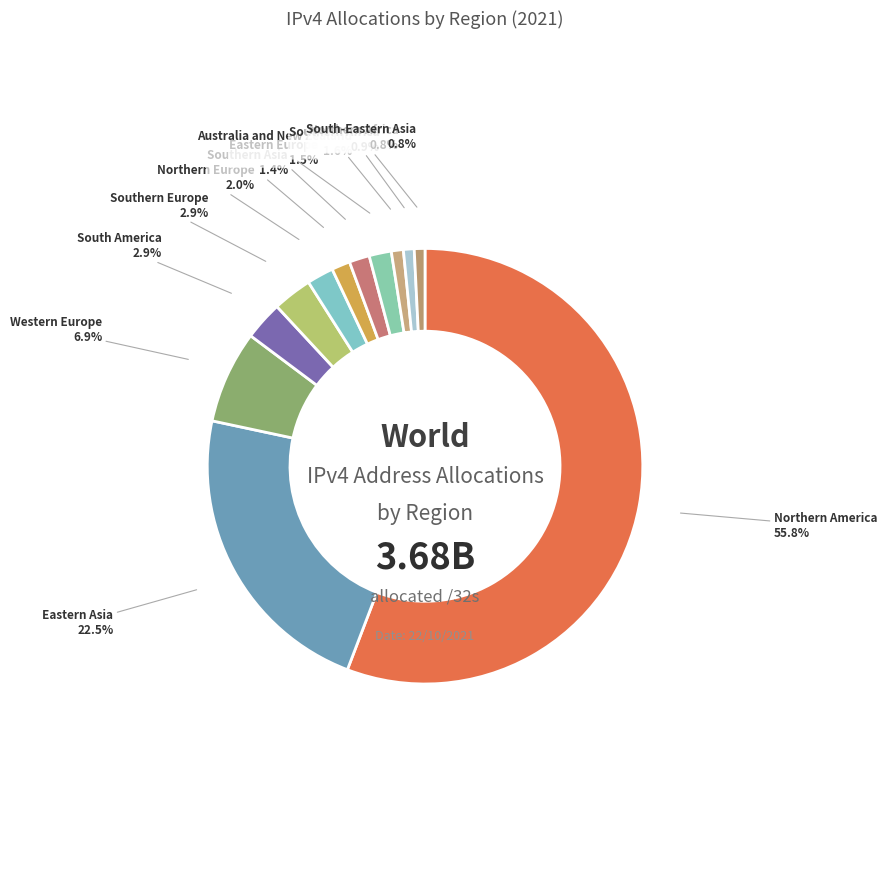

What is the largest slice in the pie chart?

Northern America